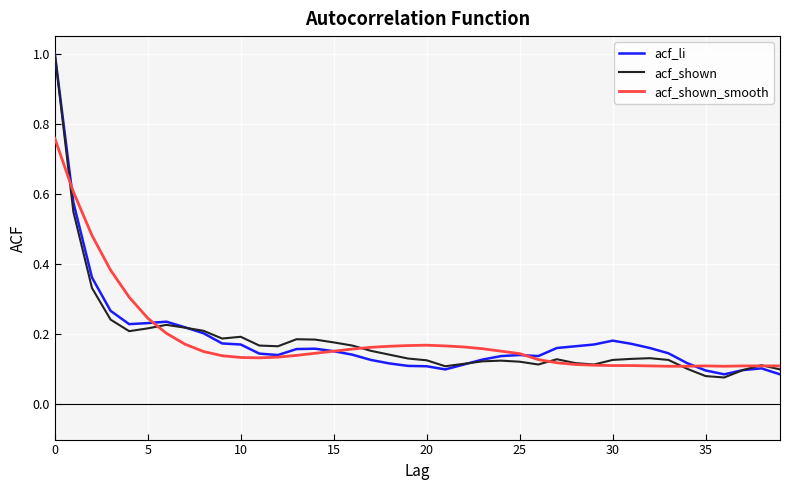

True or false: acf_shown_smooth and acf_shown intersect in this chart.

True